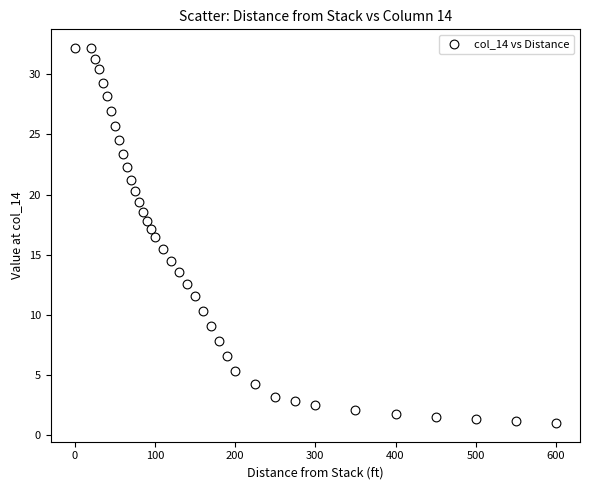

What is the range of Y values (max minus min)?

31.2